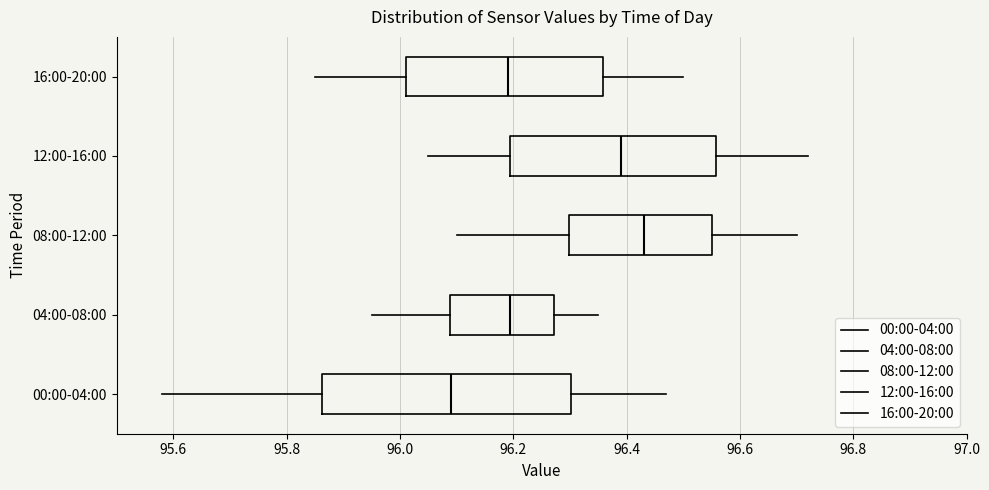

Where does the left whisker of the box for 08:00-12:00 end on the x-axis? The values are not printed on the chart, so give them approximately, as read against the axis.

96.10